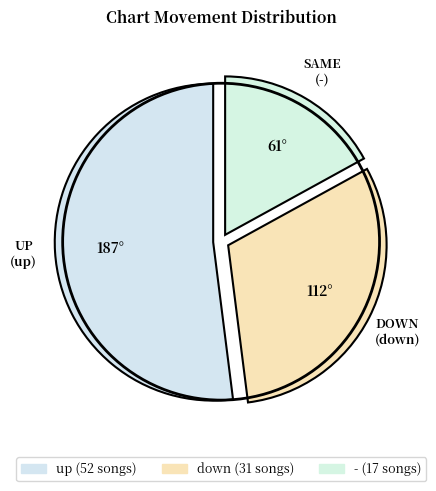

To the nearest percent, what is the combined percentage of down and up?

83%